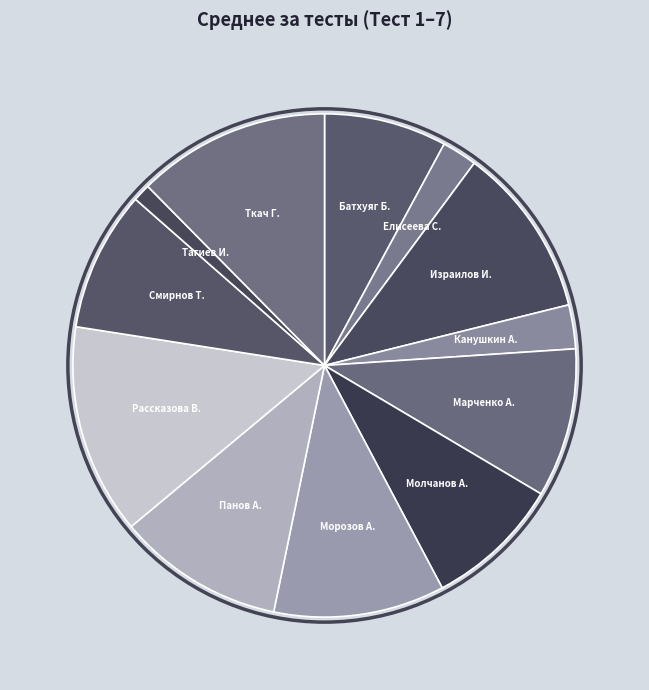

Which has a higher value, Батхуяг Б. or Панов А.?

Панов А.